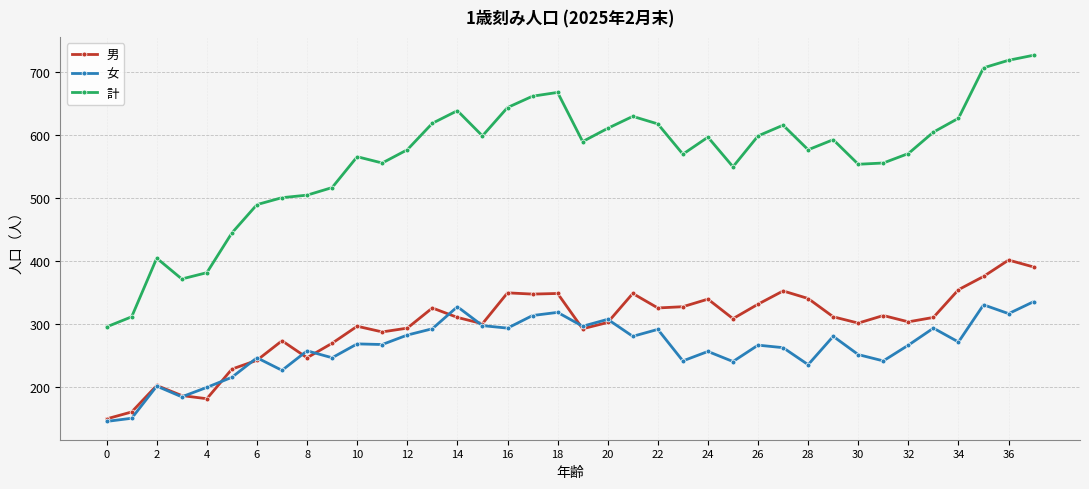

What is the value of the 女 point at the 24th from the left?

242